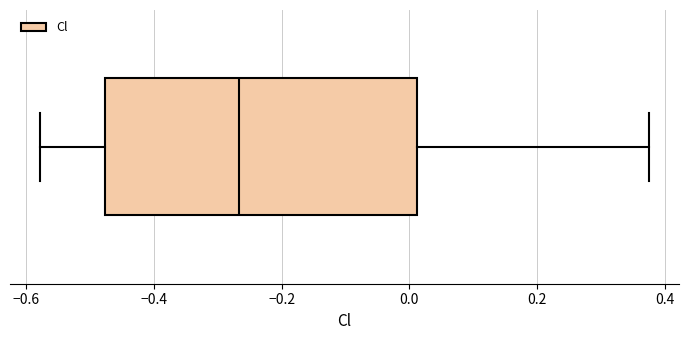

Read this box plot against the x-axis: the position of the median line, the range covered by the box, and the ends of both whiskers. The values are not printed on the chart, so give them approximately, as read against the axis.

median -0.26, box -0.48 to 0.02, whiskers -0.58 to 0.38